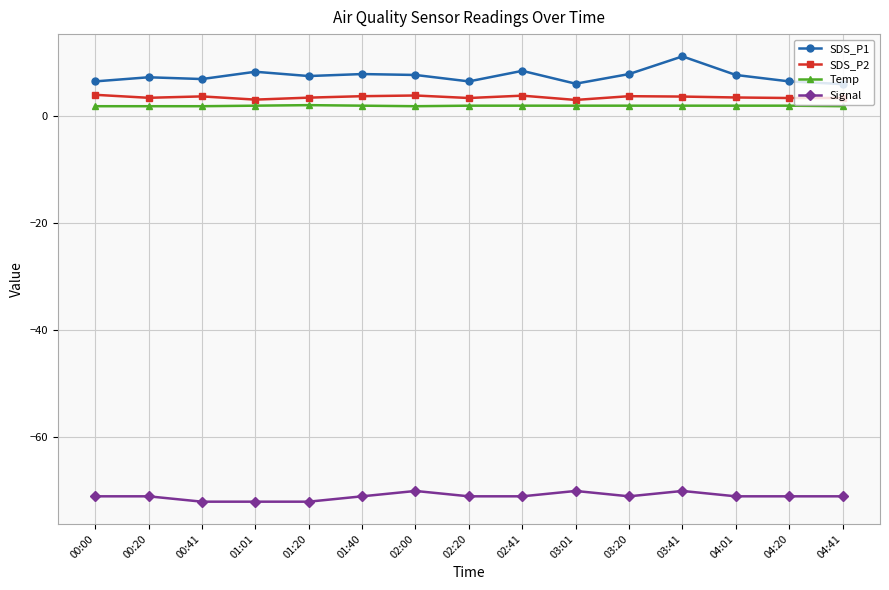

What is the label of the 8th point from the right?

02:20